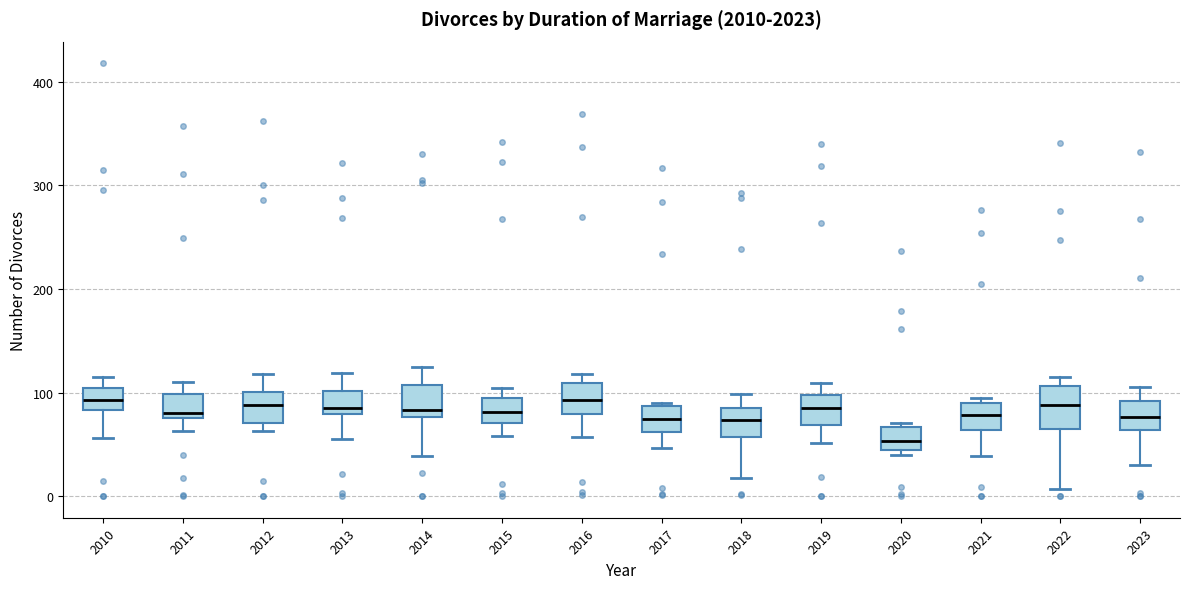

Reading left to right, read every box against the y-axis: the position of its median line, the range the box covers, and the ends of its whiskers. The values are not printed on the chart, so give them approximately, as read against the axis.

2010: median 90, box 80 to 100, whiskers 60 to 120
2011: median 80 (just above the box's lower edge), box 80 to 100, whiskers 60 to 110
2012: median 90, box 70 to 100, whiskers 60 to 120
2013: median 90, box 80 to 100, whiskers 60 to 120
2014: median 80 (just above the box's lower edge), box 80 to 110, whiskers 40 to 130
2015: median 80, box 70 to 100, whiskers 60 to 100 (just above the box's upper edge)
2016: median 90, box 80 to 110, whiskers 60 to 120
2017: median 70, box 60 to 90, whiskers 50 to 90
2018: median 70, box 60 to 90, whiskers 20 to 100
2019: median 90, box 70 to 100, whiskers 50 to 110
2020: median 50, box 40 to 70, whiskers 40 (just below the box's lower edge) to 70 (just above the box's upper edge)
2021: median 80, box 60 to 90, whiskers 40 to 100
2022: median 90, box 60 to 110, whiskers 10 to 120
2023: median 80, box 60 to 90, whiskers 30 to 110